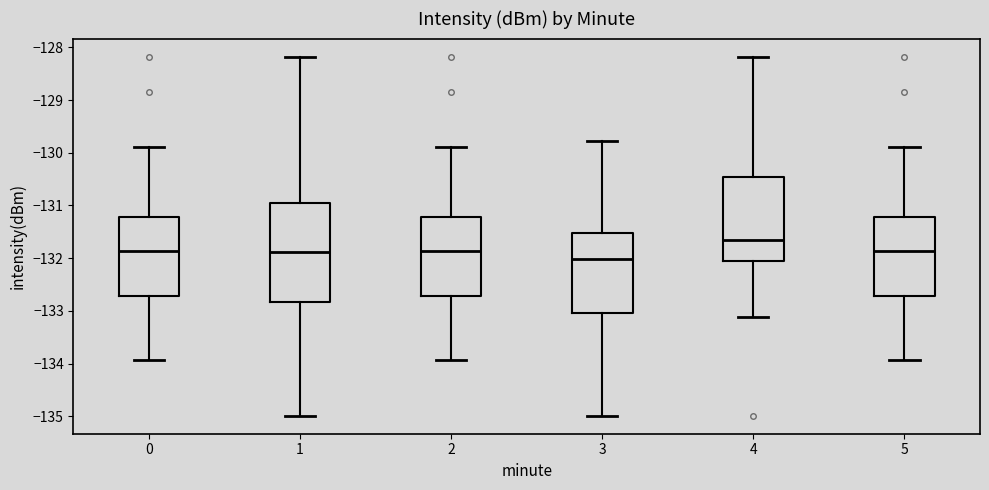

Which box's median line is the lowest?

3